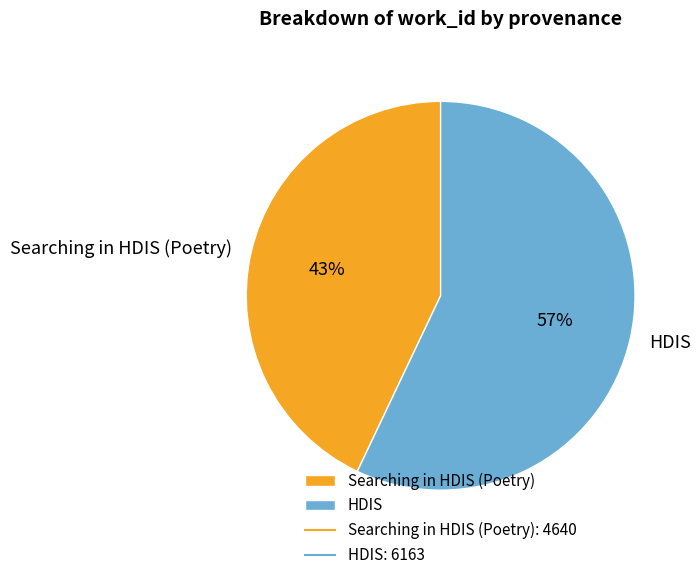

How many segments does this pie chart have?

2